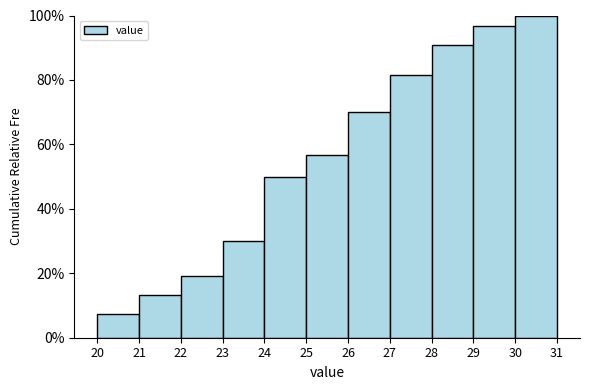

Reading left to right, transcribe this chart: for each bar, give the range it covers on the x-axis and its height. The values are not printed on the chart, so give them approximately, as read against the axis.

20 to 21: 8
21 to 22: 14
22 to 23: 20
23 to 24: 30
24 to 25: 50
25 to 26: 56
26 to 27: 70
27 to 28: 82
28 to 29: 90
29 to 30: 96
30 to 31: 100